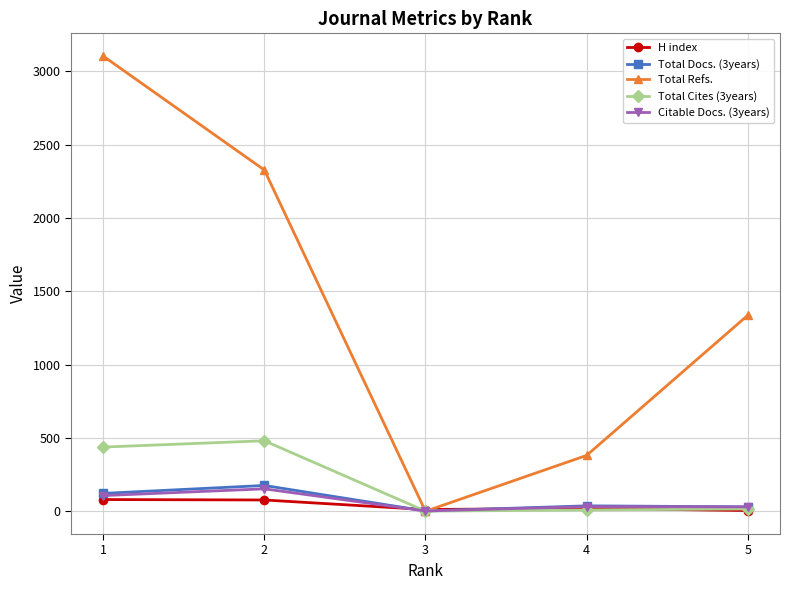

Which label corresponds to the largest value in the chart?

1